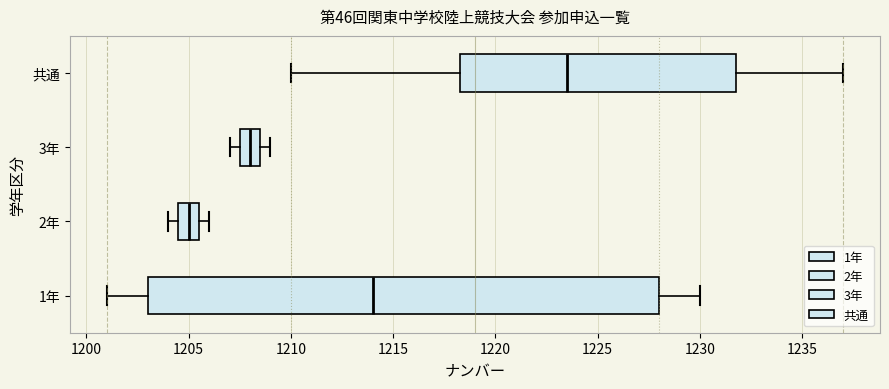

Comparing the boxes themselves (not the whiskers), which one is the widest?

1年